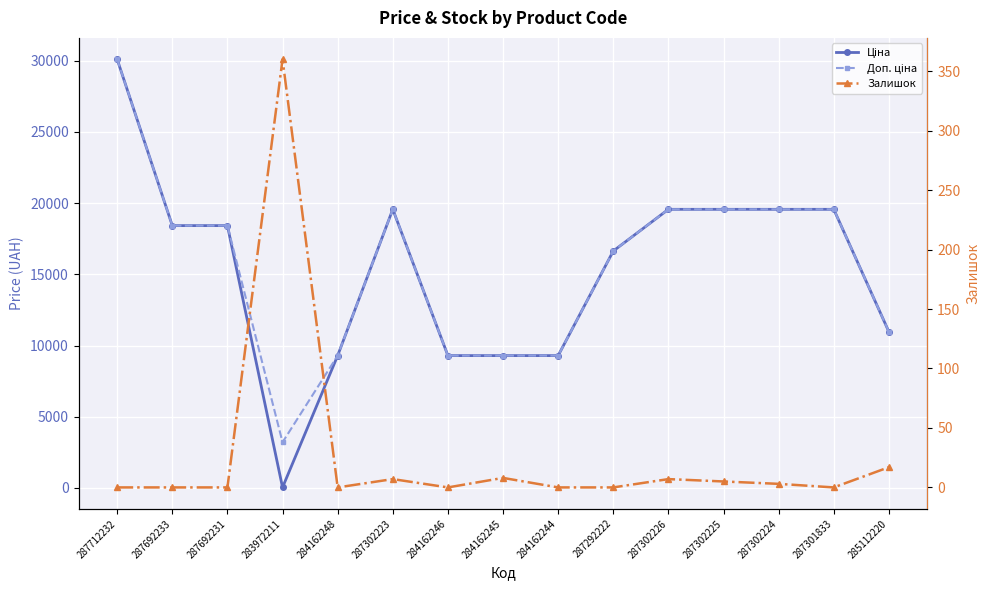

How many categories are shown in the chart?

15